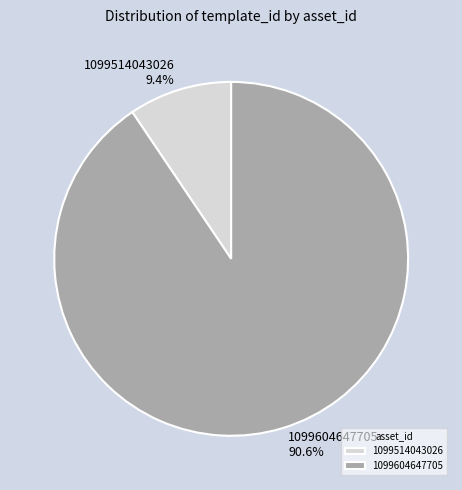

Rank the categories by value from highest to lowest.

1099604647705, 1099514043026